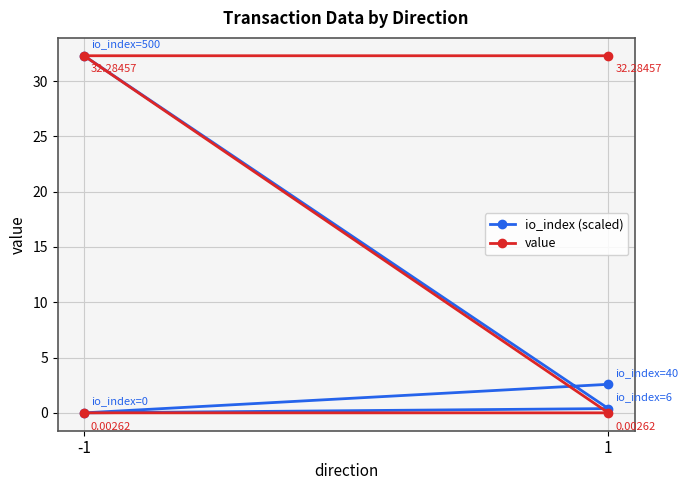

What is the average value of the value series?

16.1